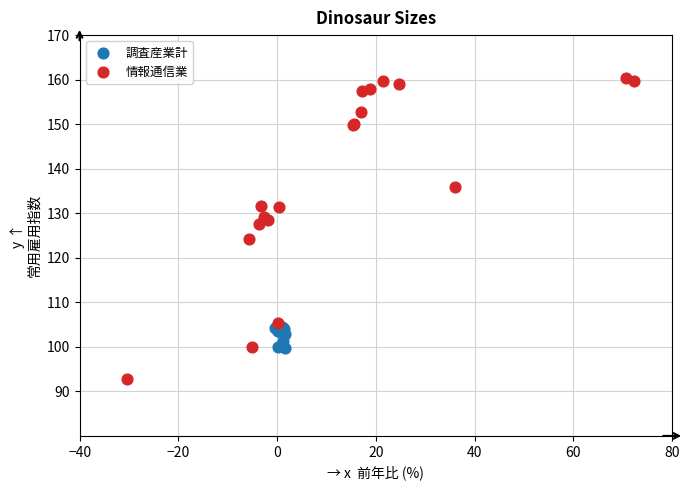

Which series reaches the maximum Y coordinate?

情報通信業